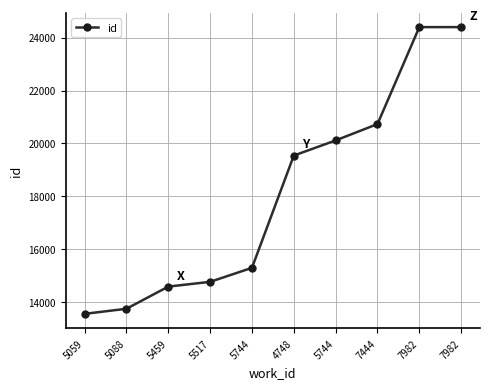

Between 5088 and 5459, which is larger?

5459